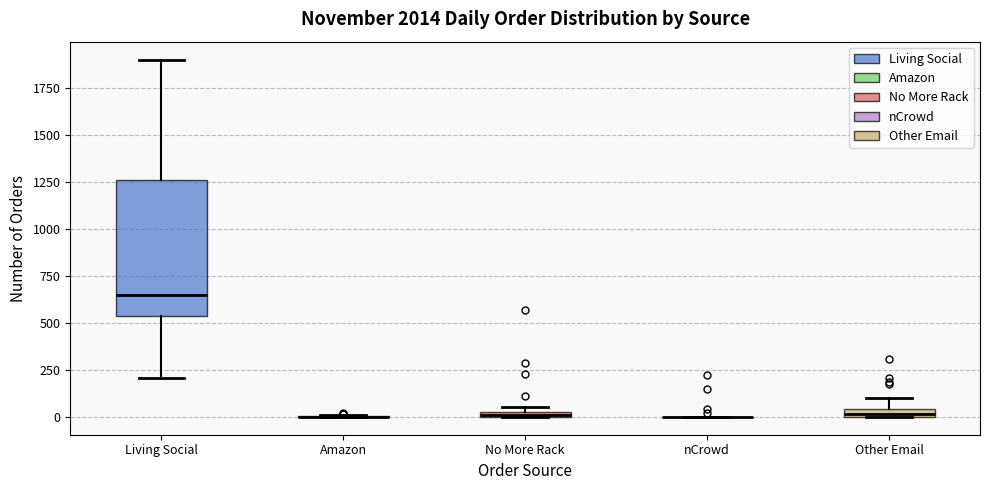

Comparing the boxes themselves (not the whiskers), which one is the tallest?

Living Social